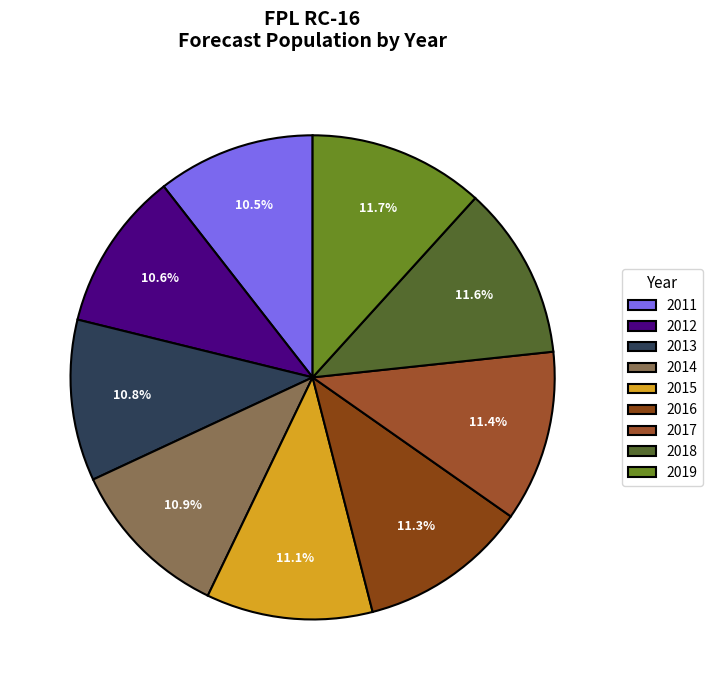

Which has a higher value, 2015 or 2013?

2015